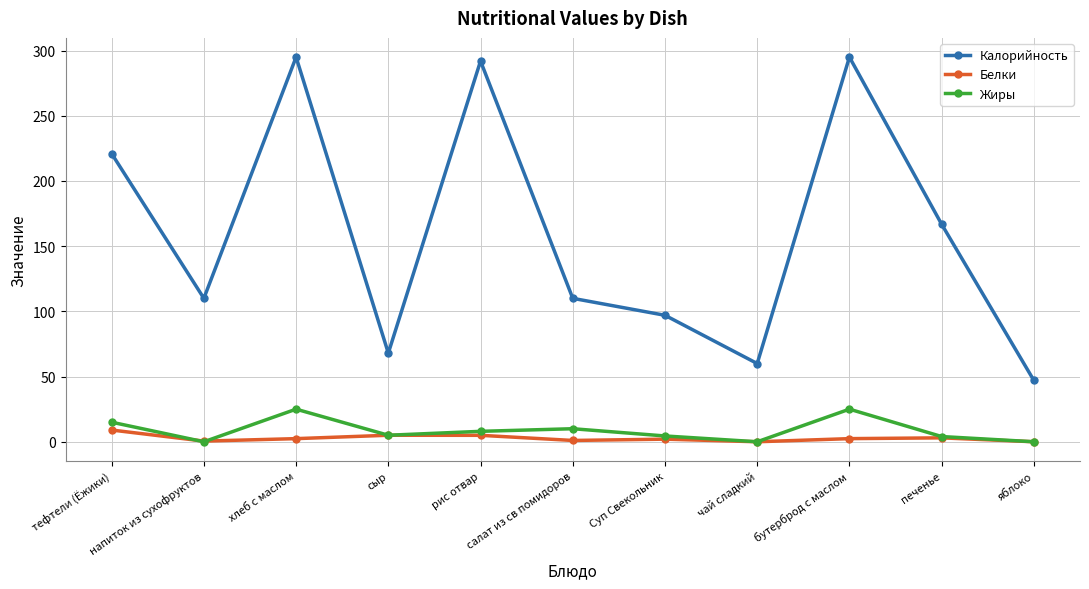

True or false: Калорийность and Жиры intersect in this chart.

False